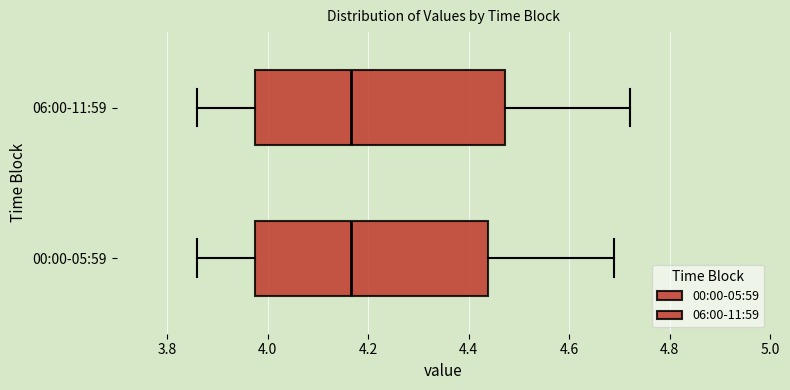

Reading bottom to top, read every box against the x-axis: the position of its median line, the range the box covers, and the ends of its whiskers. The values are not printed on the chart, so give them approximately, as read against the axis.

00:00-05:59: median 4.16, box 3.98 to 4.44, whiskers 3.86 to 4.70
06:00-11:59: median 4.16, box 3.98 to 4.48, whiskers 3.86 to 4.72